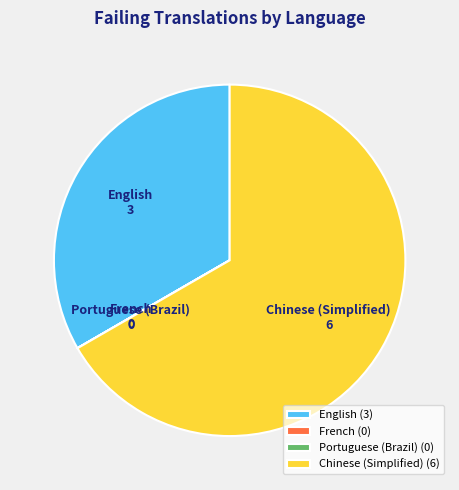

The English slice represents 33% of the pie. True or false?

True